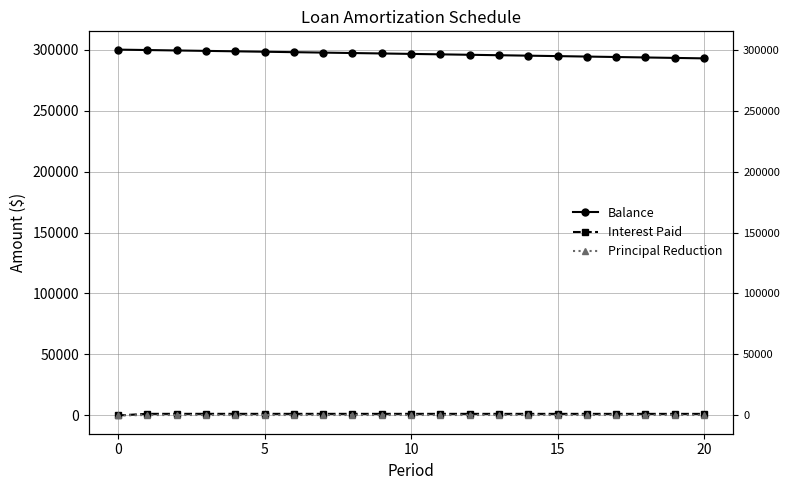

How many values in the Interest Paid series exceed 1297?

11